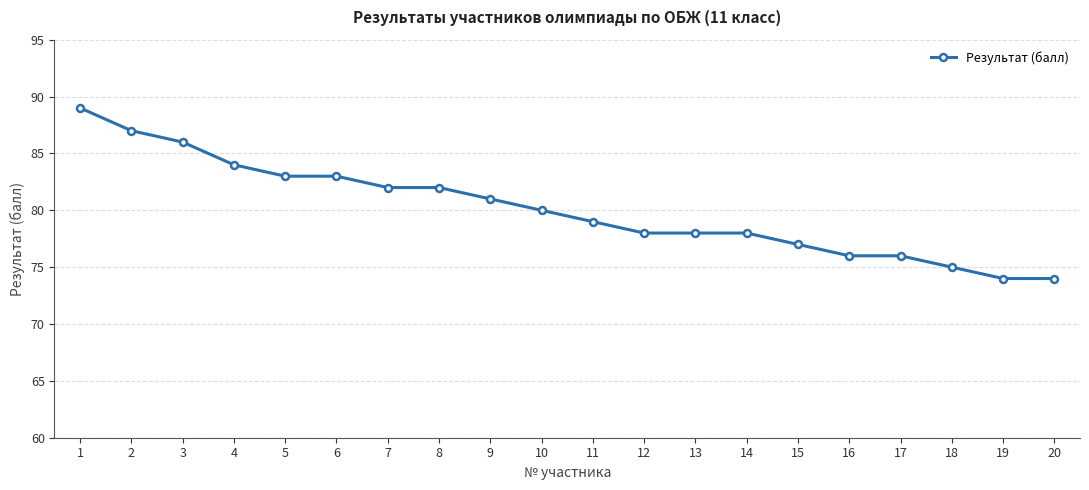

Reading right to left, extract all data points from this chart.

74	74	75	76	76	77	78	78	78	79	80	81	82	82	83	83	84	86	87	89